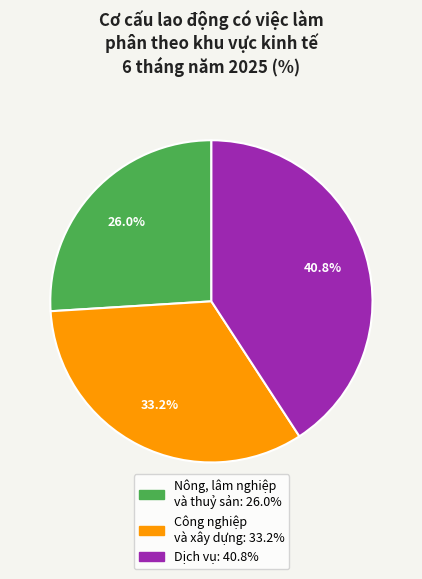

What is the largest slice in the pie chart?

Dịch vụ